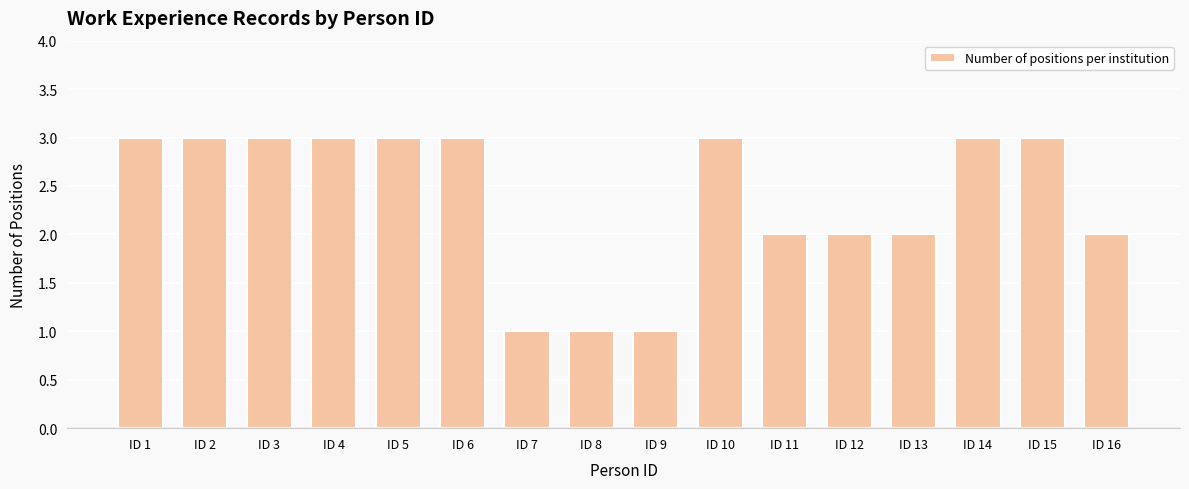

What is the value of the 14th bar from the left?

3